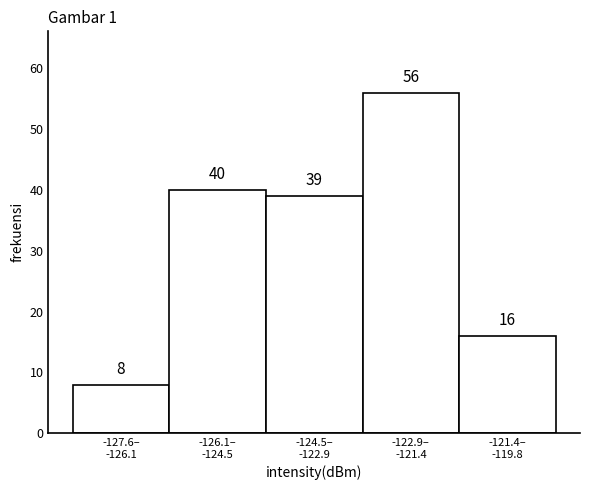

Reading left to right, transcribe all the data shown in this chart.

8	40	39	56	16